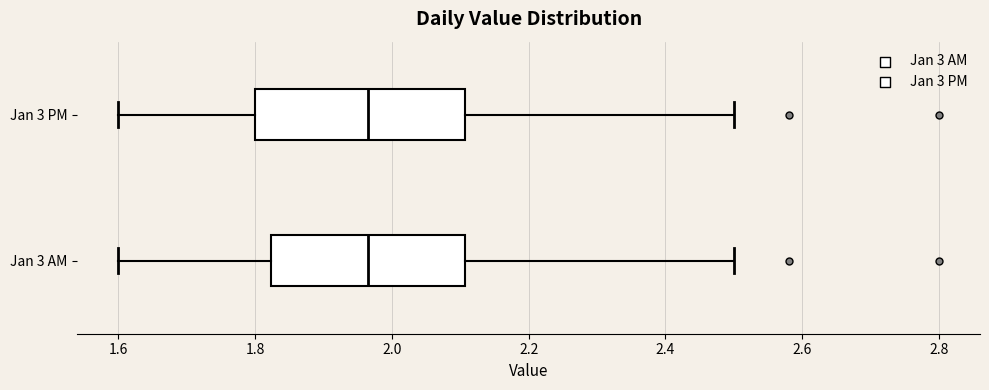

Comparing the boxes themselves (not the whiskers), which one is the widest?

Jan 3 PM